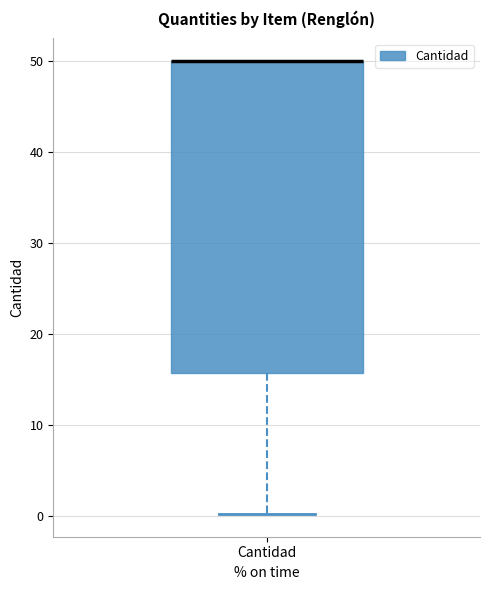

Where is the lower edge of the box for Cantidad on the y-axis? The values are not printed on the chart, so give them approximately, as read against the axis.

16